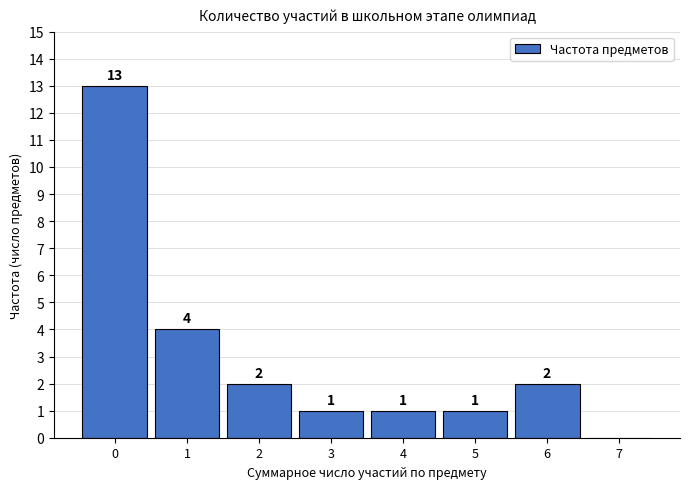

Reading left to right, what are all the values shown in this chart?

0=13	1=4	2=2	3=1	4=1	5=1	6=2	7=0